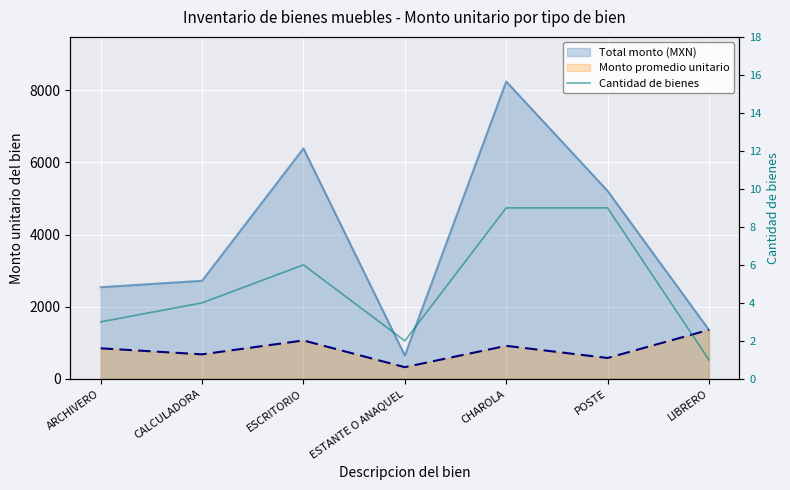

How many lines are shown in the chart?

1